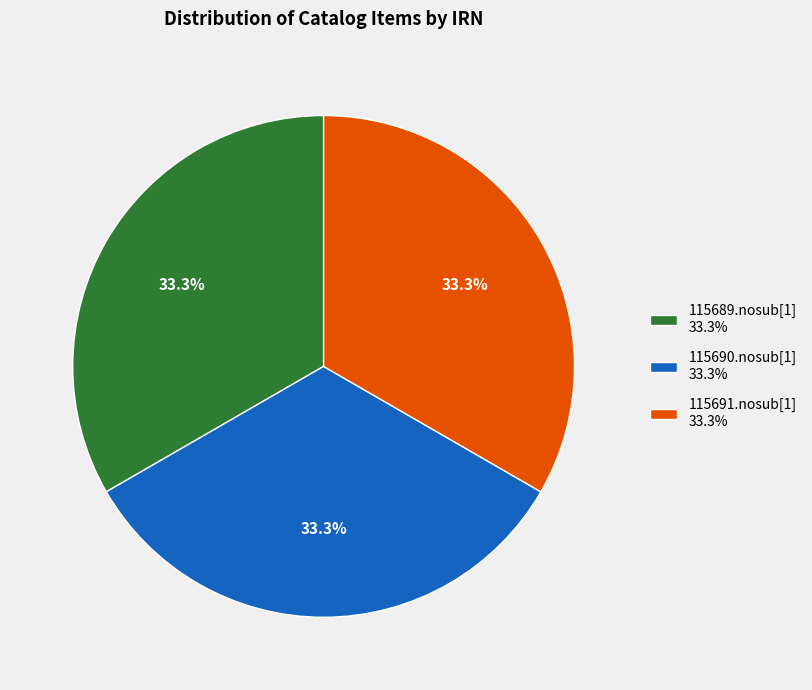

True or false: 115691.nosub[1] accounts for 27% of the total.

False